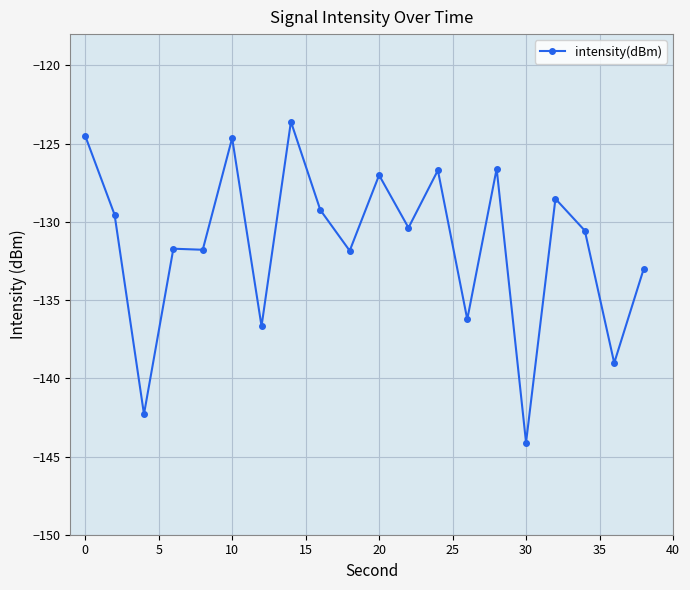

What is the value of the 1st point from the left?

-124.5